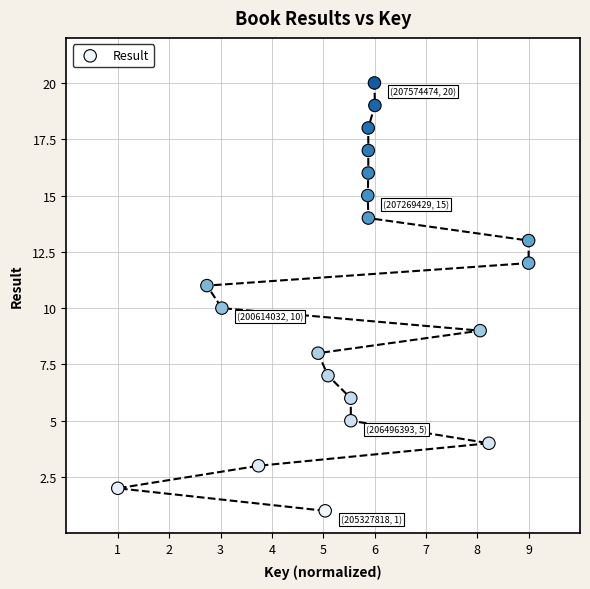

What is the range of Y values (max minus min)?

19